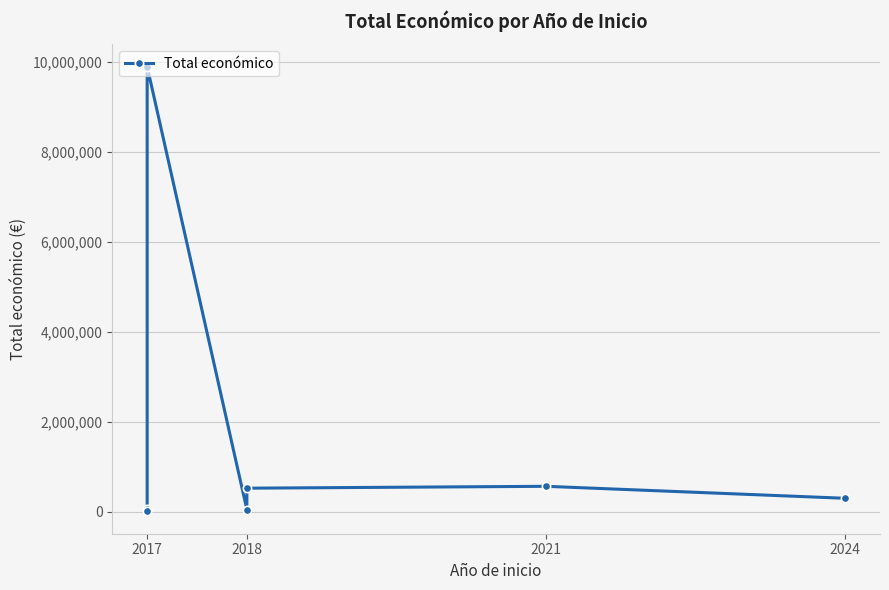

At which category does the chart reach its minimum across all series?

2017